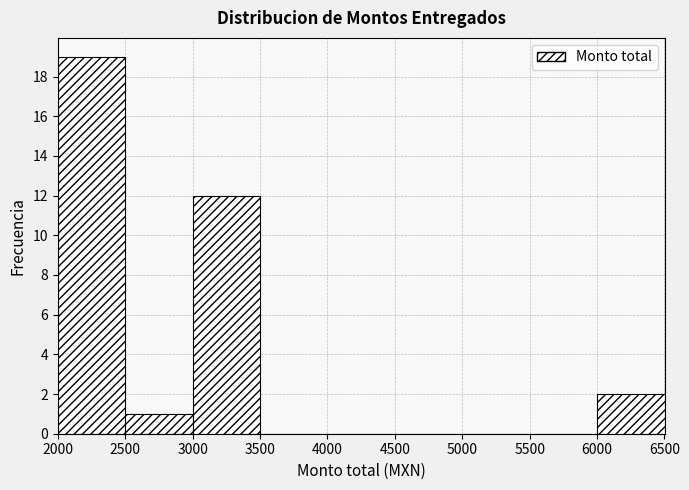

Over which range of the x-axis is the bar tallest?

2000 to 2500